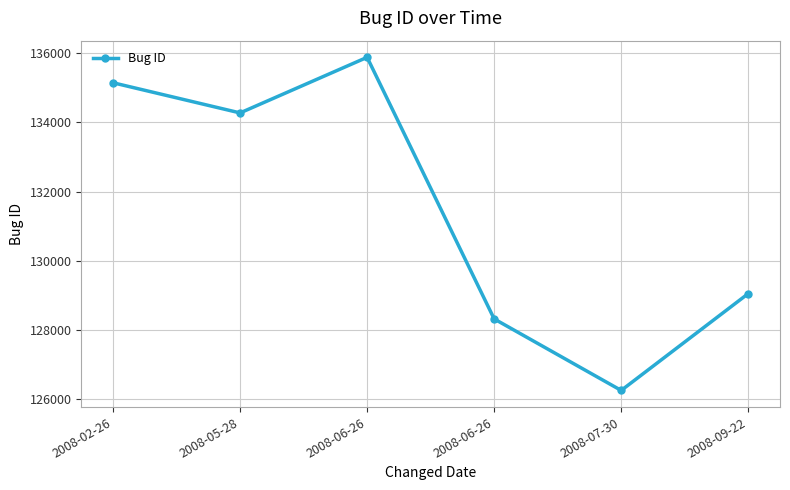

Count the number of categories in the chart.

6